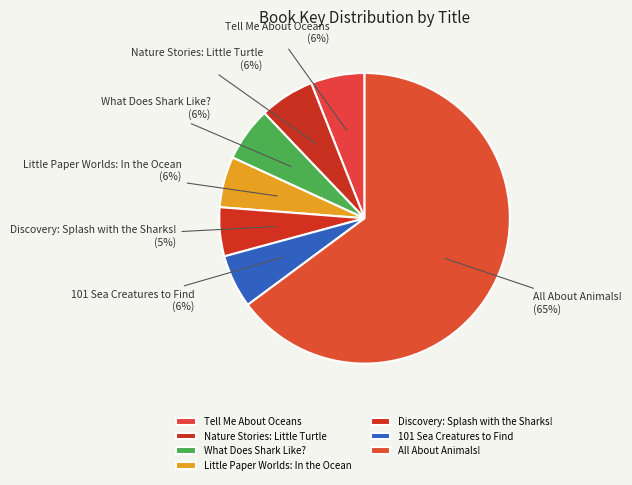

Which slice is the largest?

All About Animals!